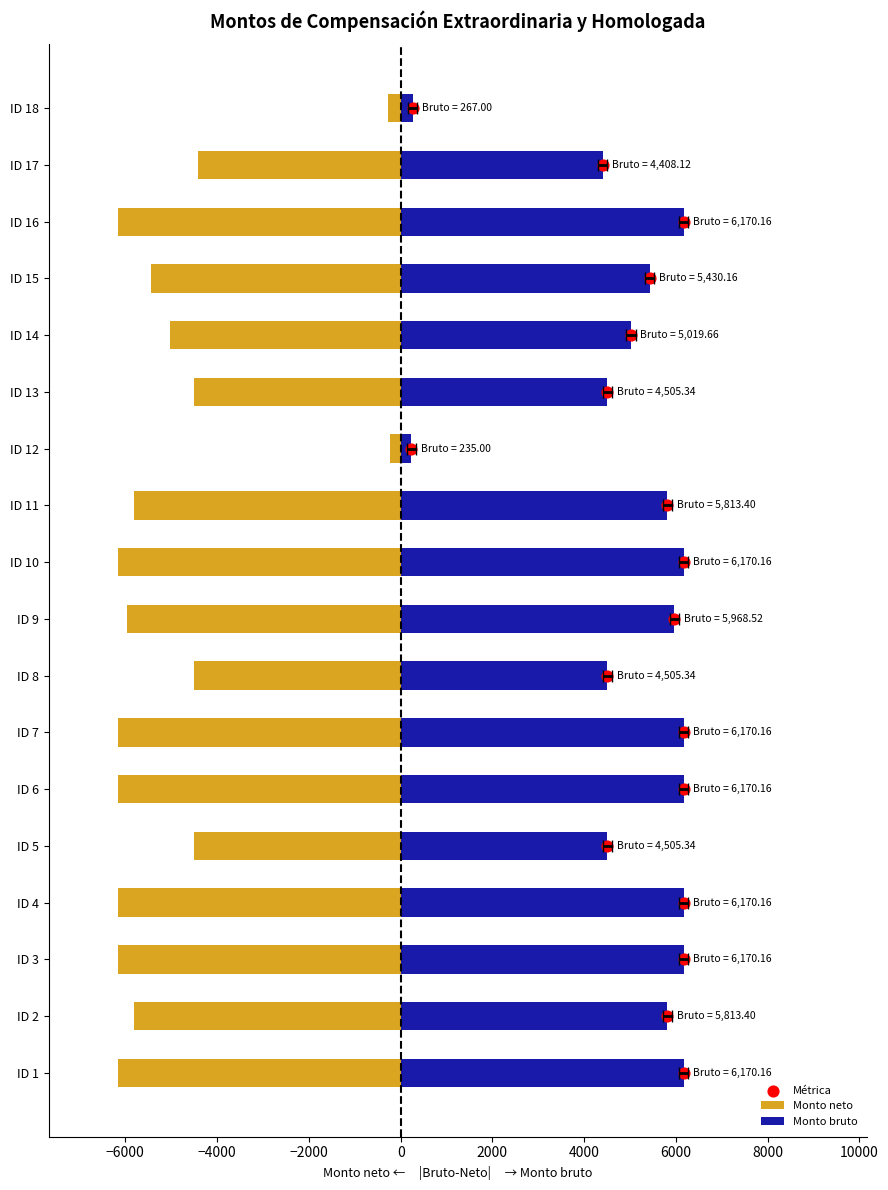

Which series contains the lowest Y value?

Monto neto